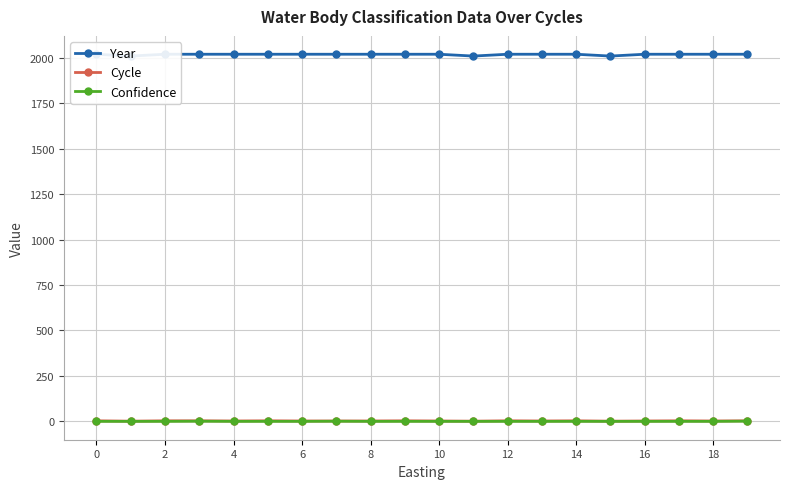

What is the difference between the maximum and minimum values in the Confidence series?

1.0